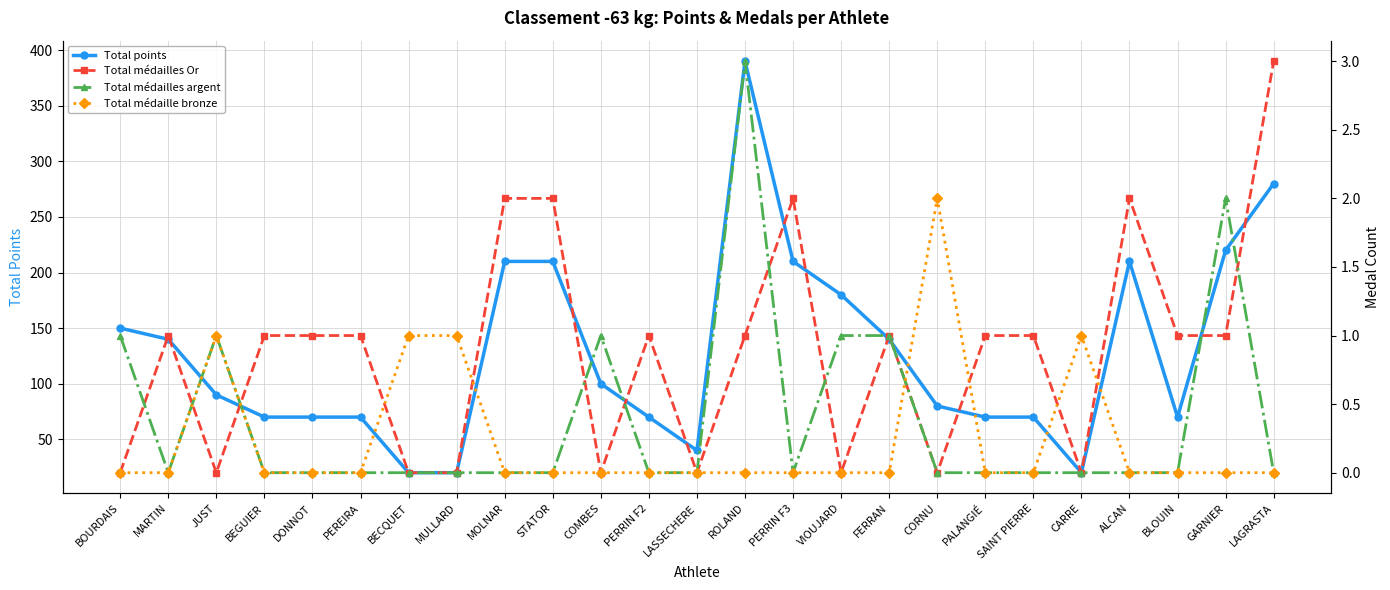

The value of Total médailles argent at ALCAN is 1. True or false?

False